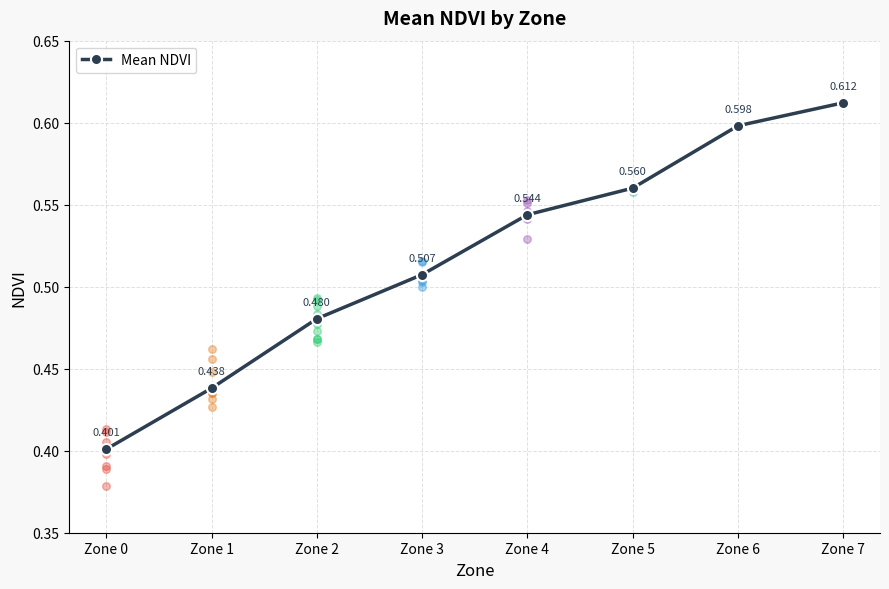

What is the change in value from Zone 4 to Zone 6?

+0.1